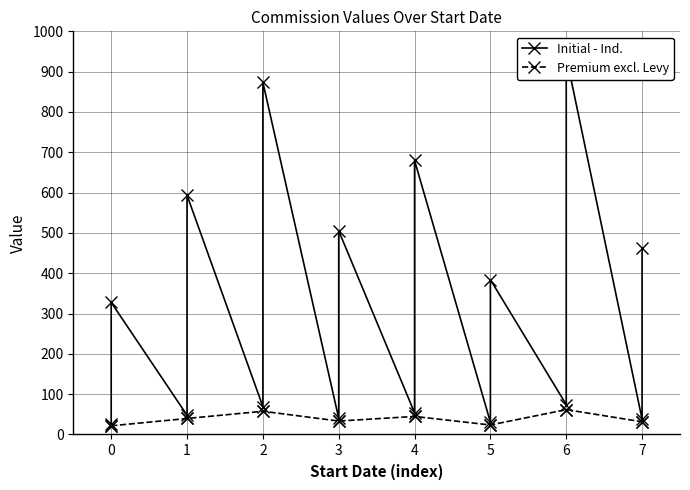

How many interior local valleys does the Initial - Ind. series have?

7